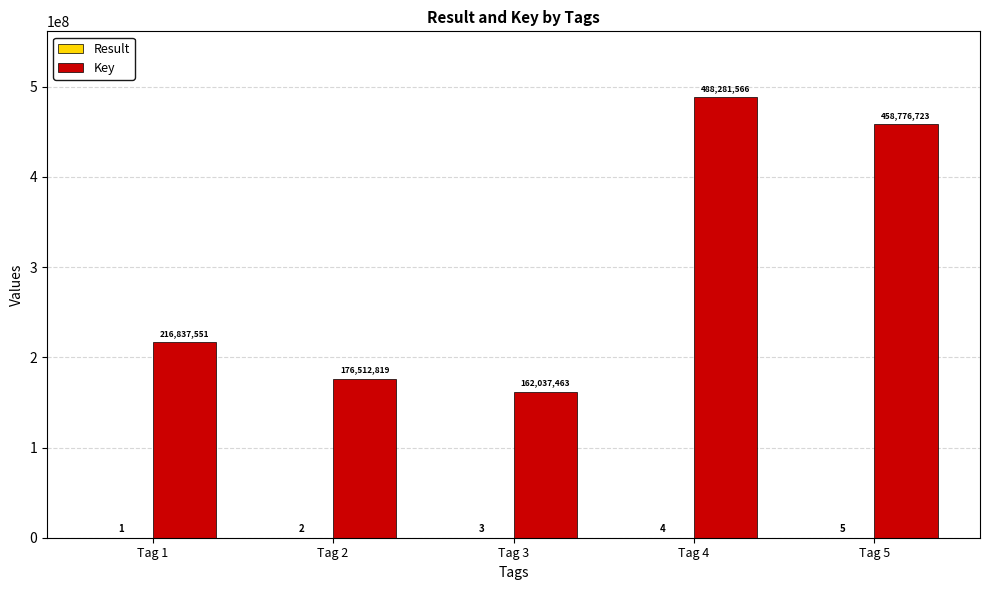

What is the total value across all series at Tag 5?

458776728